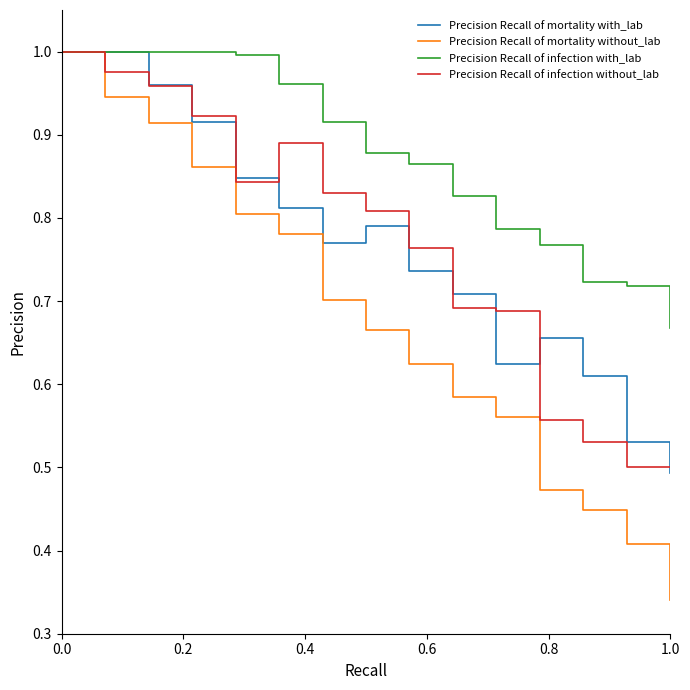

Which series has the widest spread of values?

Precision Recall of mortality without_lab